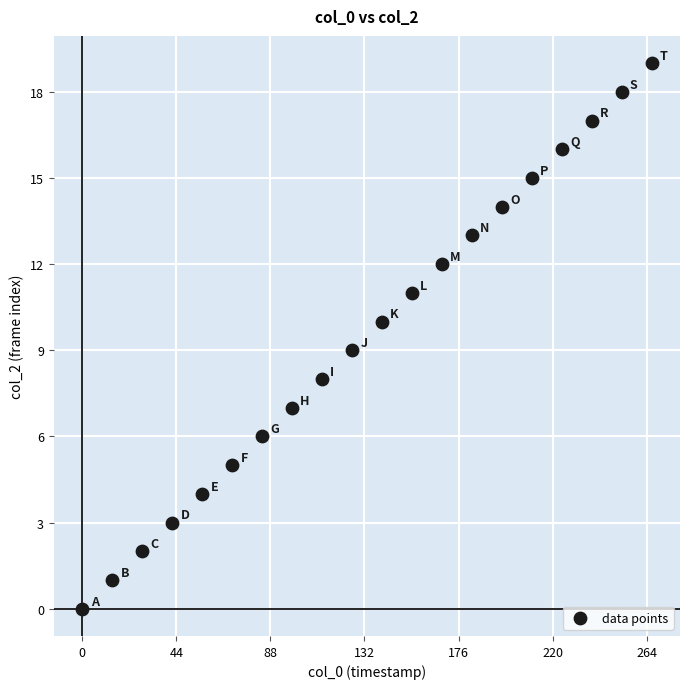

What is the range of Y values (max minus min)?

19